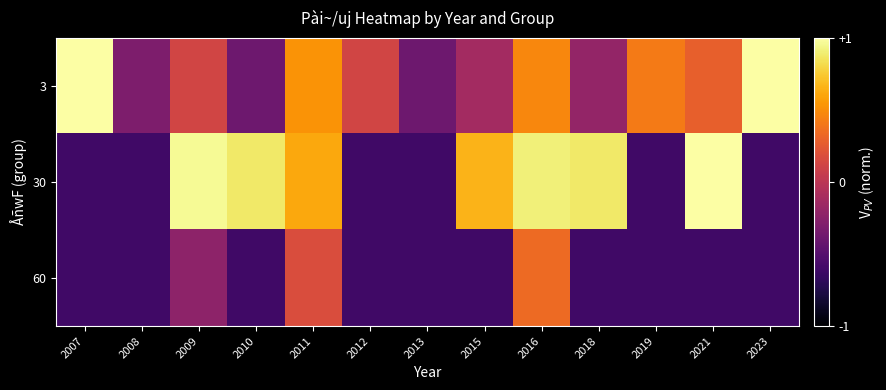

Reading right to left, what are all the values shown in this chart?

3: 2023=1.4	2021=0.3	2019=0.4	2018=-0.2	2016=0.5	2015=-0.1	2013=-0.4	2012=0.1	2011=0.5	2010=-0.4	2009=0.1	2008=-0.3	2007=1.2
30: 2023=-0.6	2021=1.4	2019=-0.6	2018=0.9	2016=0.9	2015=0.7	2013=-0.6	2012=-0.6	2011=0.6	2010=0.9	2009=1.0	2008=-0.6	2007=-0.6
60: 2023=-0.6	2021=-0.6	2019=-0.6	2018=-0.6	2016=0.3	2015=-0.6	2013=-0.6	2012=-0.6	2011=0.2	2010=-0.6	2009=-0.2	2008=-0.6	2007=-0.6